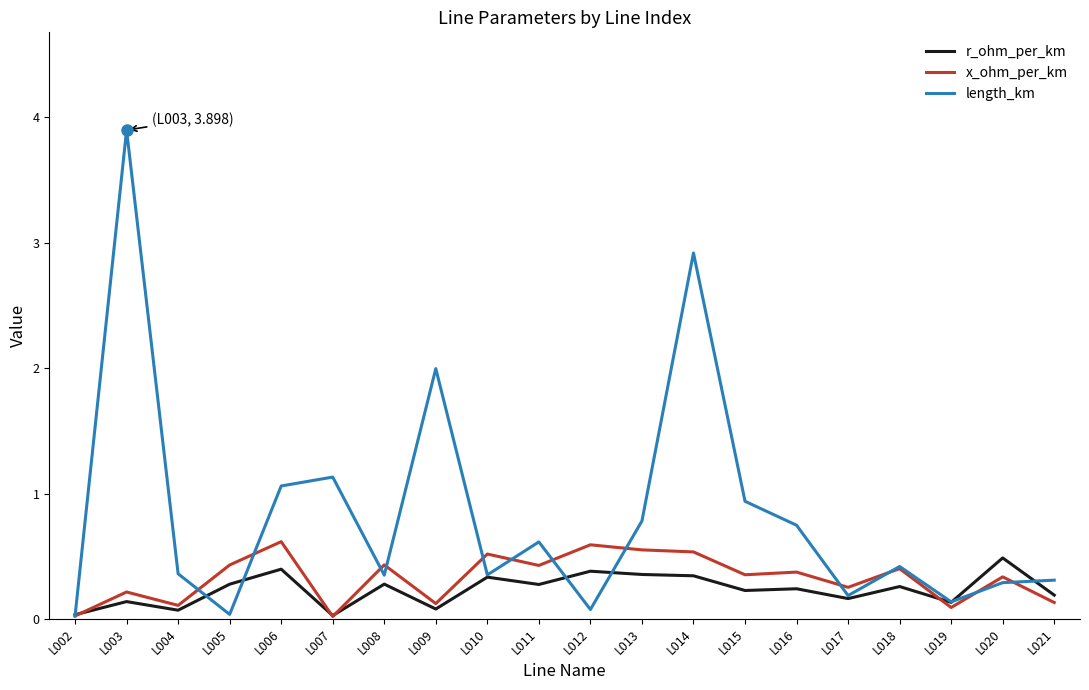

At which category is the sum across all series the highest?

L003